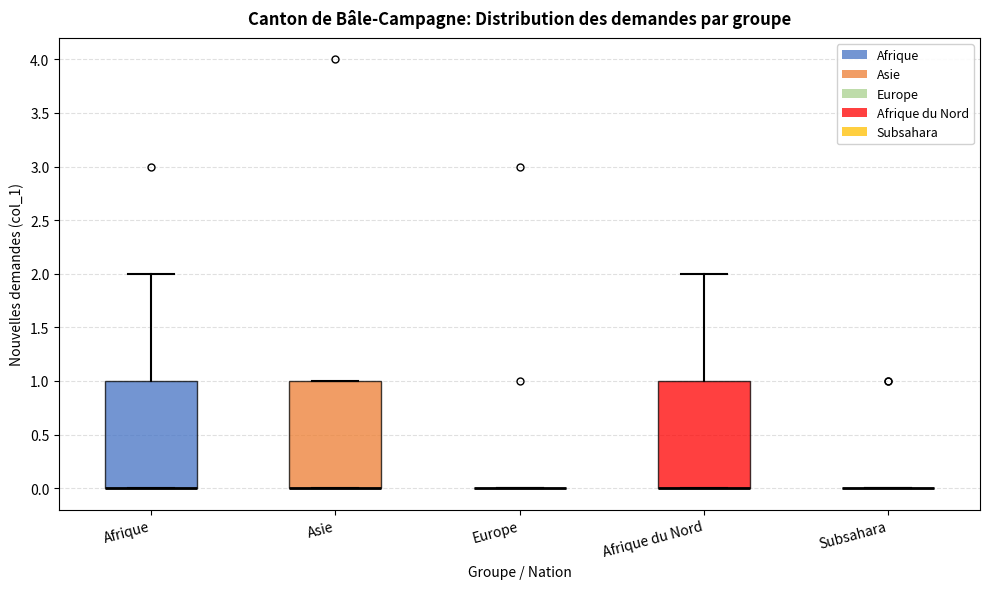

Reading left to right, read every box against the y-axis: the position of its median line, the range the box covers, and the ends of its whiskers. The values are not printed on the chart, so give them approximately, as read against the axis.

Afrique: median 0 (drawn on the box's lower edge), box 0 to 1, whiskers 0 to 2
Asie: median 0 (drawn on the box's lower edge), box 0 to 1, whiskers 0 to 1
Europe: box collapsed to a line at 0, whiskers 0 to 0
Afrique du Nord: median 0 (drawn on the box's lower edge), box 0 to 1, whiskers 0 to 2
Subsahara: box collapsed to a line at 0, whiskers 0 to 0